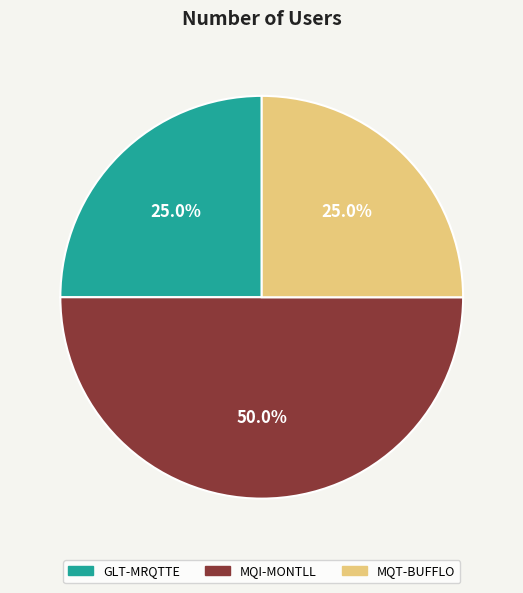

Count the number of slices in the pie.

3